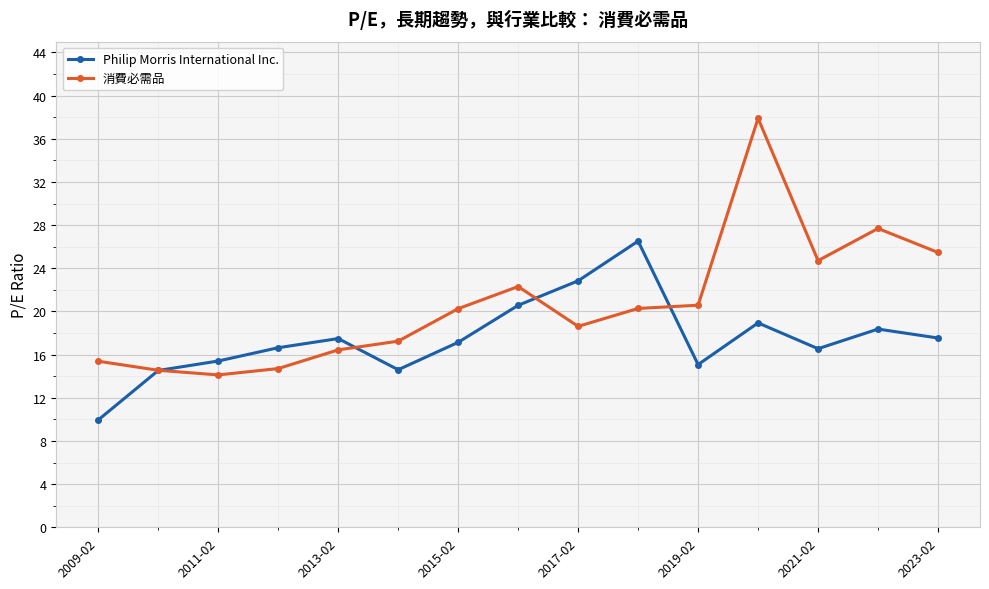

What is the sum of all 消費必需品 values?

310.3